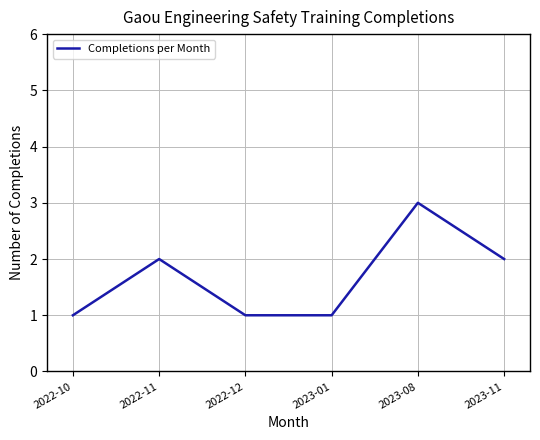

Reading left to right, what are all the values shown in this chart?

2022-10=1	2022-11=2	2022-12=1	2023-01=1	2023-08=3	2023-11=2